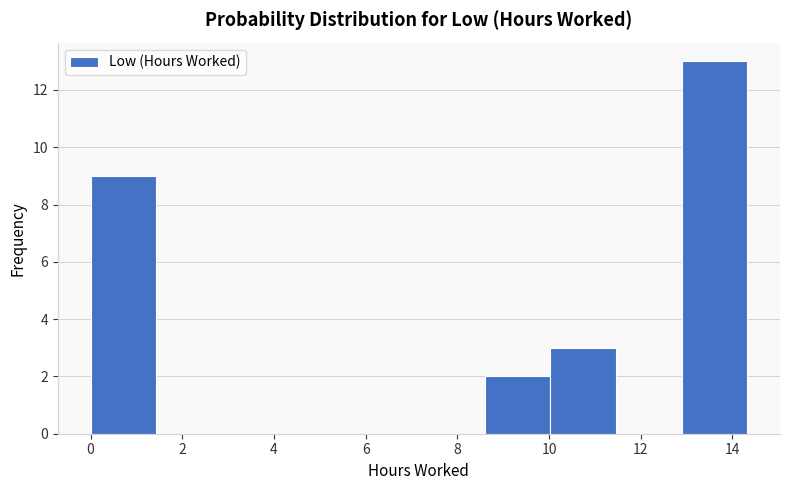

Reading left to right, transcribe this chart: for each bar, give the range it covers on the x-axis and its height. Neither the bar edges nor the heights are printed on the chart, so give them approximately, as read against the axes.

0.0 to 1.4: 9
1.4 to 2.8: 0
2.8 to 4.2: 0
4.2 to 5.8: 0
5.8 to 7.2: 0
7.2 to 8.6: 0
8.6 to 10.0: 2
10.0 to 11.4: 3
11.4 to 12.8: 0
12.8 to 14.4: 13